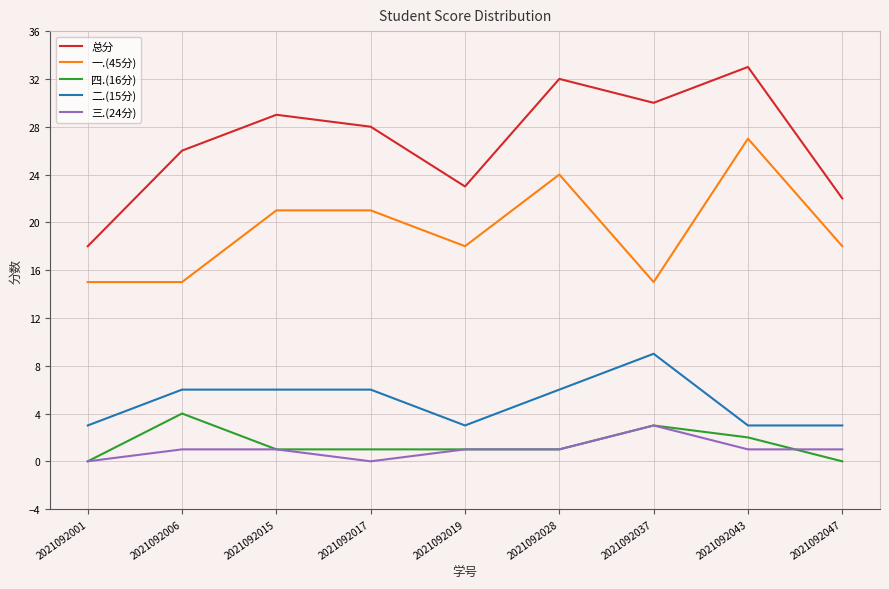

Reading right to left, what are all the values shown in this chart?

总分: 2021092047=22	2021092043=33	2021092037=30	2021092028=32	2021092019=23	2021092017=28	2021092015=29	2021092006=26	2021092001=18
一.(45分): 2021092047=18	2021092043=27	2021092037=15	2021092028=24	2021092019=18	2021092017=21	2021092015=21	2021092006=15	2021092001=15
四.(16分): 2021092047=0	2021092043=2	2021092037=3	2021092028=1	2021092019=1	2021092017=1	2021092015=1	2021092006=4	2021092001=0
二.(15分): 2021092047=3	2021092043=3	2021092037=9	2021092028=6	2021092019=3	2021092017=6	2021092015=6	2021092006=6	2021092001=3
三.(24分): 2021092047=1	2021092043=1	2021092037=3	2021092028=1	2021092019=1	2021092017=0	2021092015=1	2021092006=1	2021092001=0